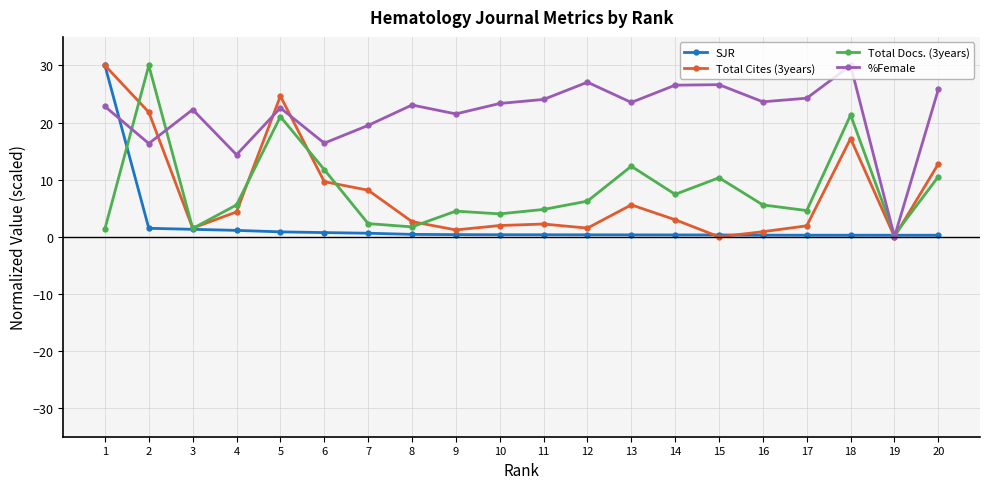

What is the sum of all SJR values?

40.4